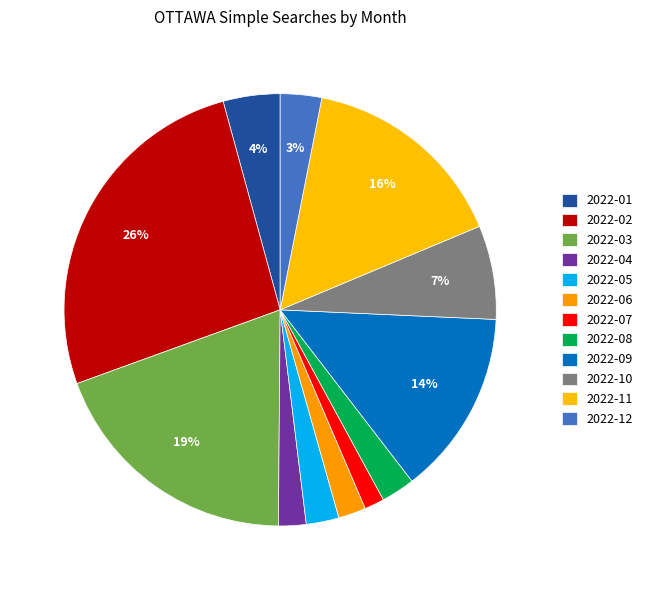

Is it true that 2022-04 is 1% of the pie?

False